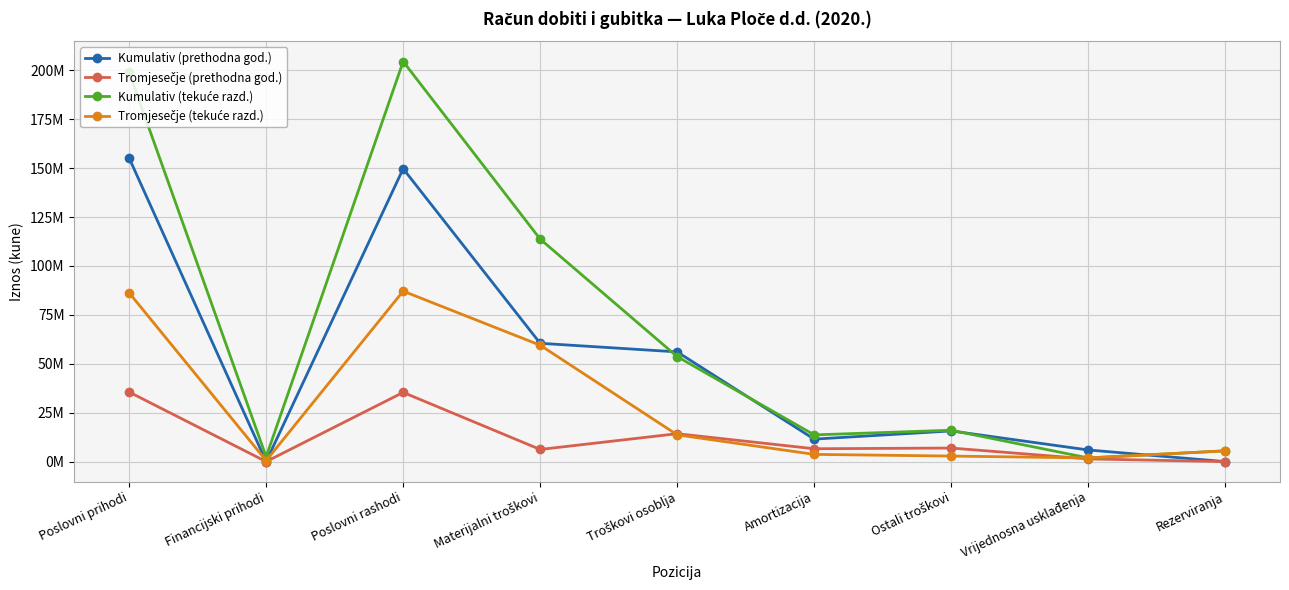

True or false: Tromjesečje (tekuće razd.) and Kumulativ (tekuće razd.) cross at least once.

False